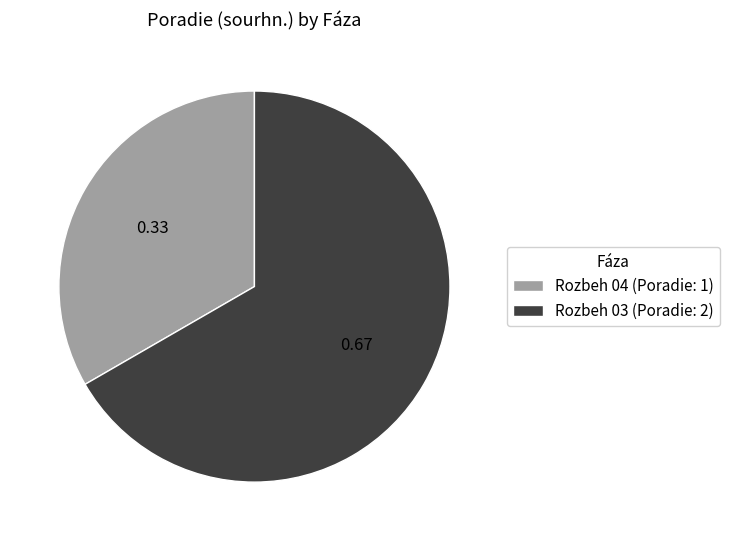

Is Rozbeh 04 (Poradie: 1) the majority of the pie?

No